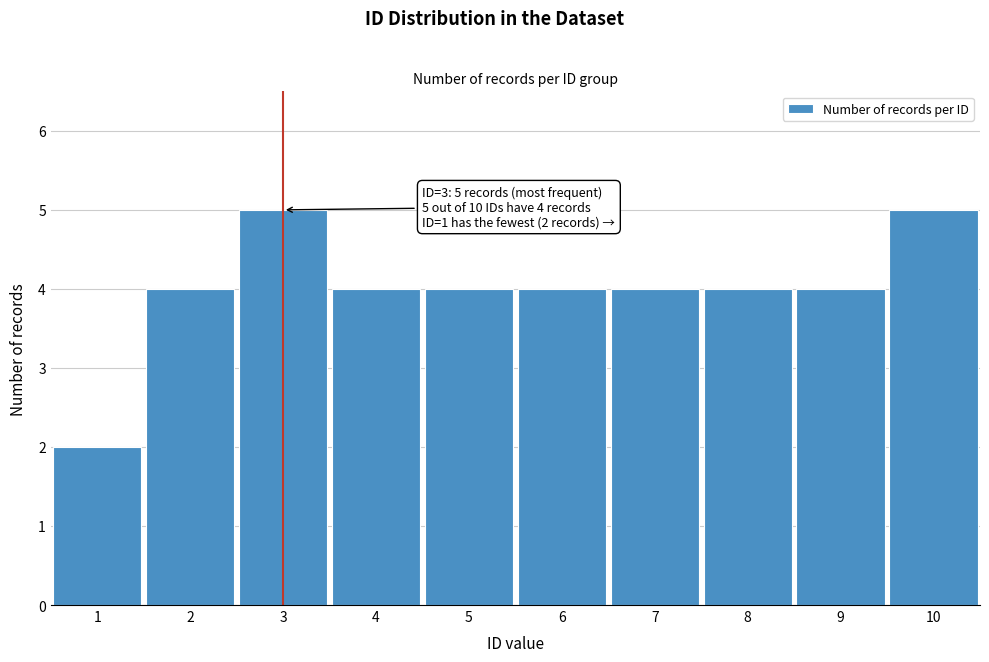

Reading left to right, transcribe all the data shown in this chart.

2	4	5	4	4	4	4	4	4	5